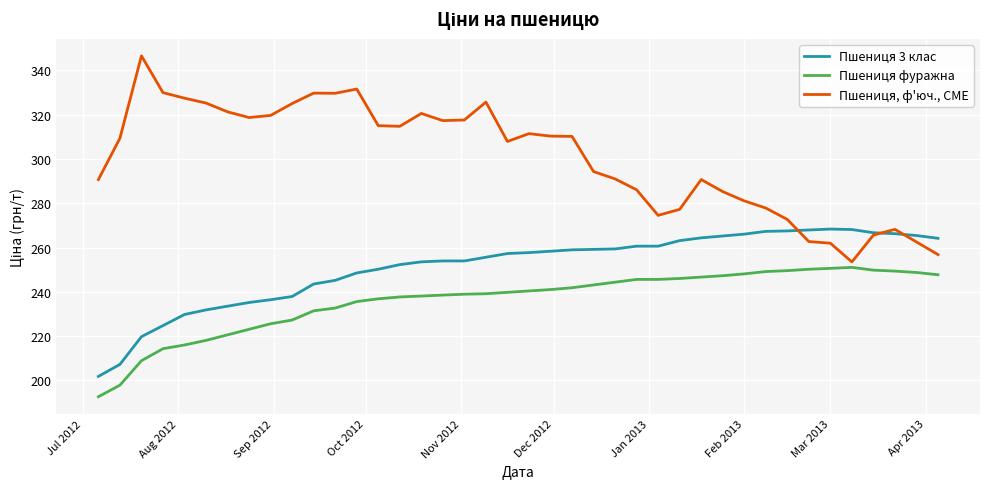

Which series has the widest spread of values?

Пшениця, ф'юч., CME